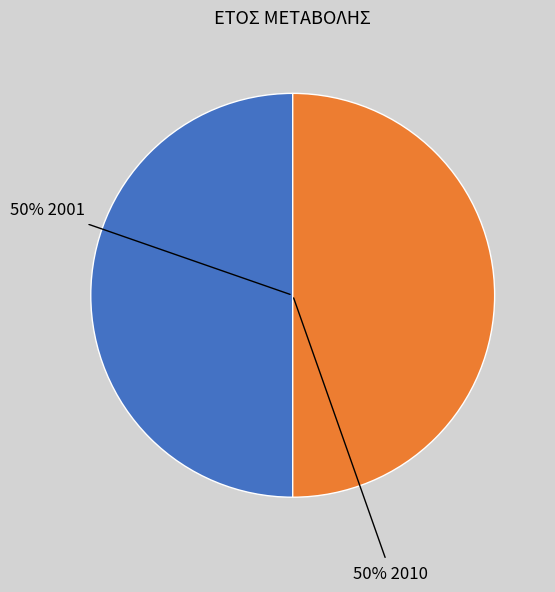

To the nearest percent, what is the average slice percentage?

50%